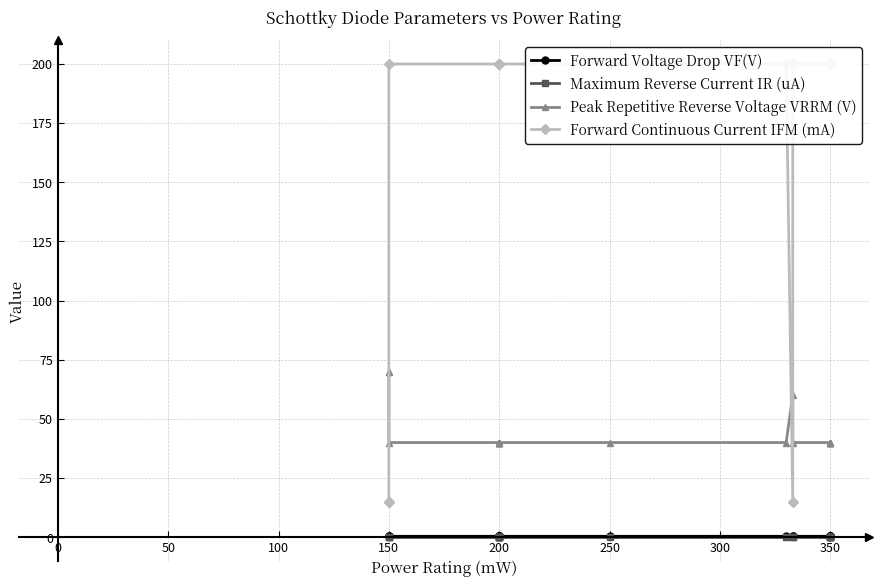

Does the chart have visible grid lines?

Yes